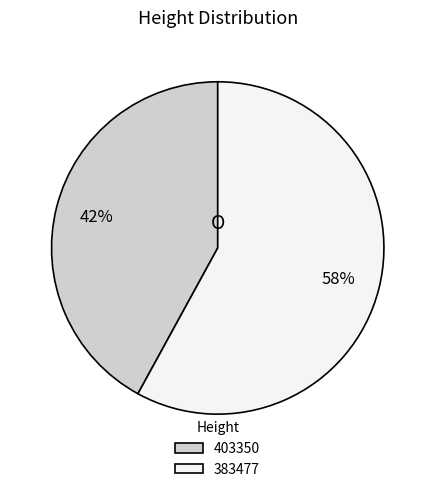

True or false: 403350 accounts for 42% of the total.

True